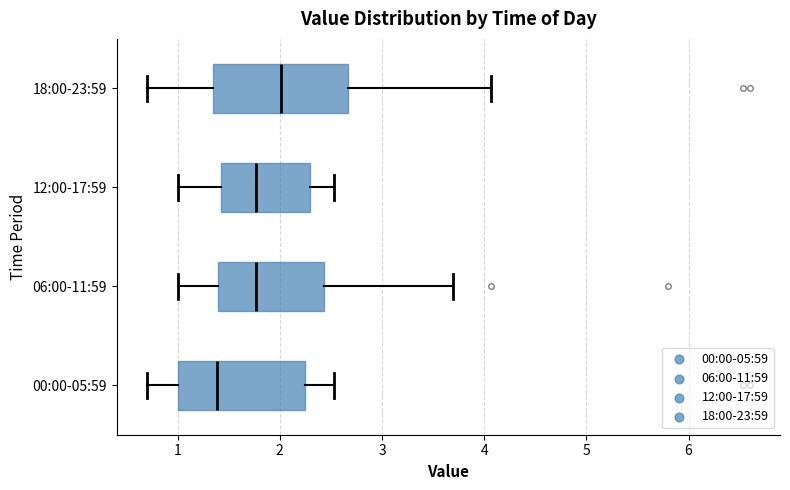

Which box has the furthest to the left median line?

00:00-05:59